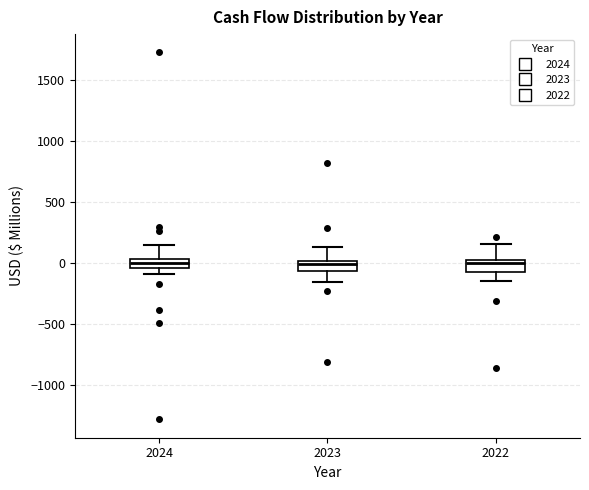

Reading left to right, transcribe this box plot: for each box, give where its median line is, the range the box spans, and where its two whiskers end, as read against the y-axis. The values are not printed on the chart, so give them approximately, as read against the axis.

2024: median 0, box -50 to 50, whiskers -100 to 150
2023: median 0 (just below the box's upper edge), box -50 to 0, whiskers -150 to 150
2022: median 0 (just below the box's upper edge), box -50 to 0, whiskers -150 to 150